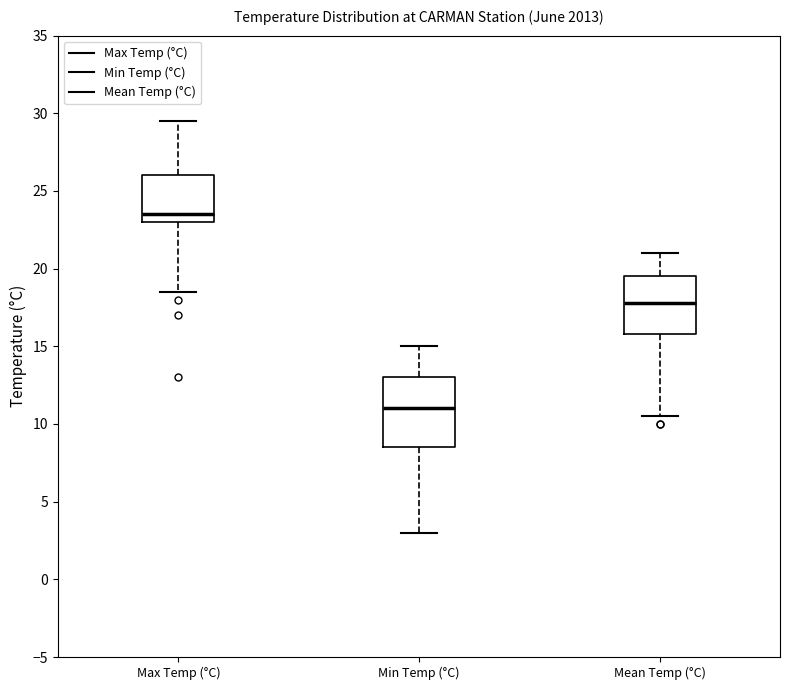

Where is the upper edge of the box for Min Temp (°C) on the y-axis? The values are not printed on the chart, so give them approximately, as read against the axis.

13.0